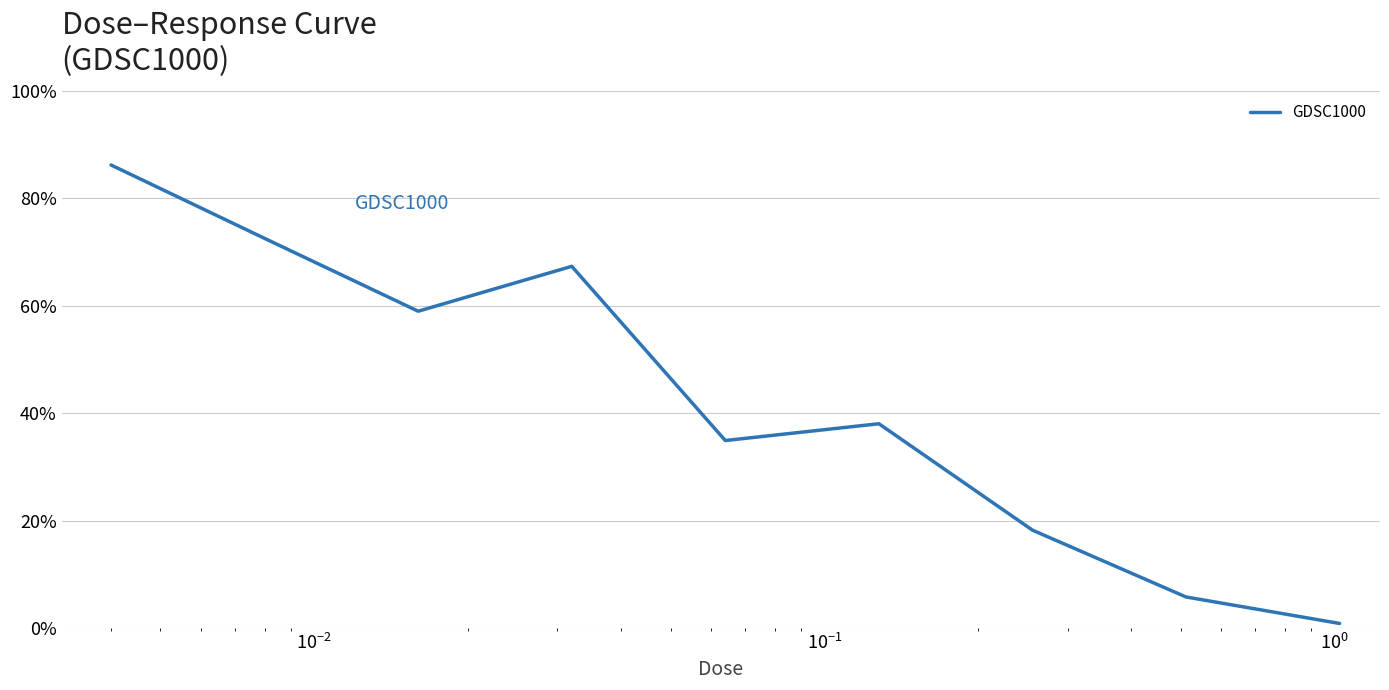

What is the maximum value shown in the chart?

86.2